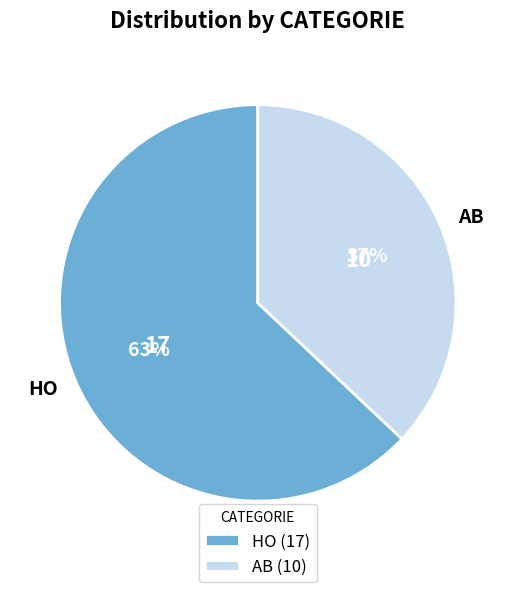

The AB slice represents 28% of the pie. True or false?

False